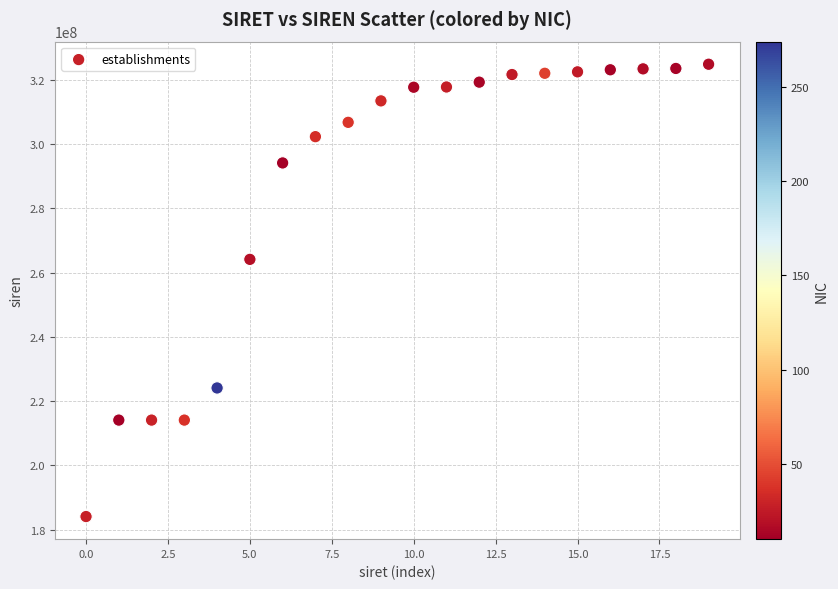

What is the range of Y values (max minus min)?

140702729